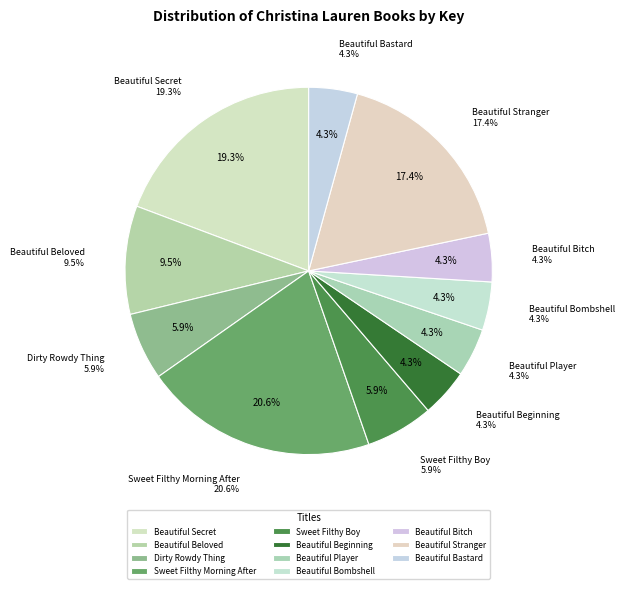

To the nearest percent, what is the difference between the largest and smallest slice percentages?

16%